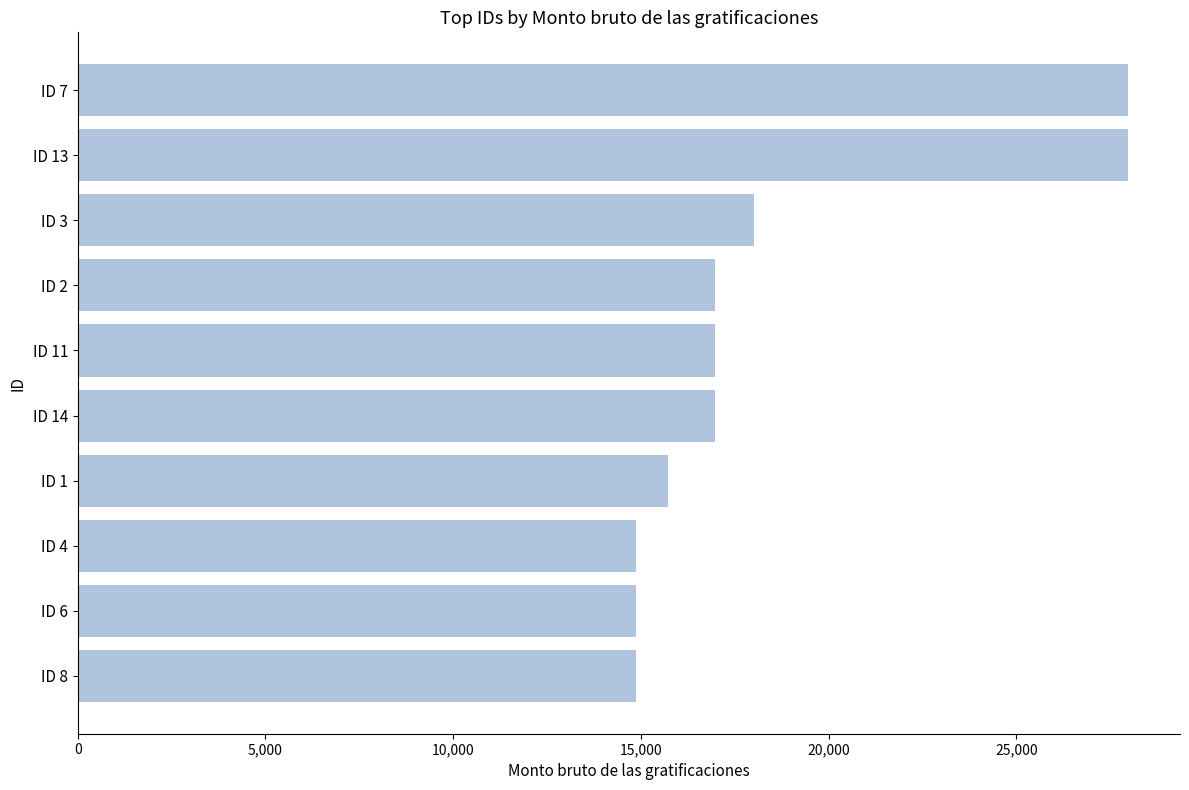

What is the difference between the values at ID 13 and ID 4?

13088.6